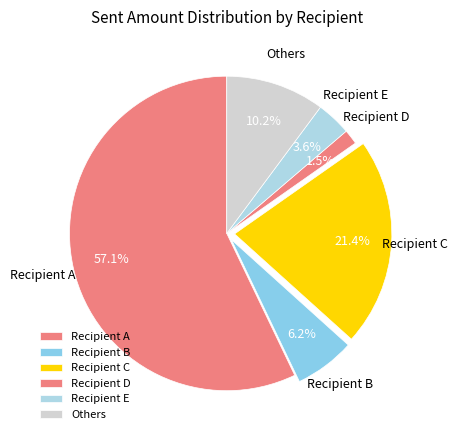

Is there a majority slice in this chart?

Yes